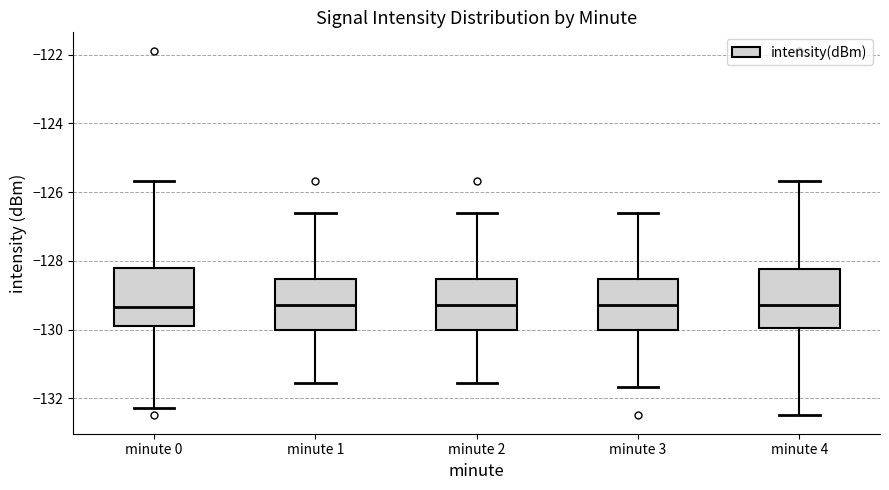

Reading left to right, read every box against the y-axis: the position of its median line, the range the box covers, and the ends of its whiskers. The values are not printed on the chart, so give them approximately, as read against the axis.

minute 0: median -129.4, box -130.0 to -128.2, whiskers -132.2 to -125.6
minute 1: median -129.2, box -130.0 to -128.6, whiskers -131.6 to -126.6
minute 2: median -129.2, box -130.0 to -128.6, whiskers -131.6 to -126.6
minute 3: median -129.2, box -130.0 to -128.6, whiskers -131.6 to -126.6
minute 4: median -129.2, box -130.0 to -128.2, whiskers -132.6 to -125.6